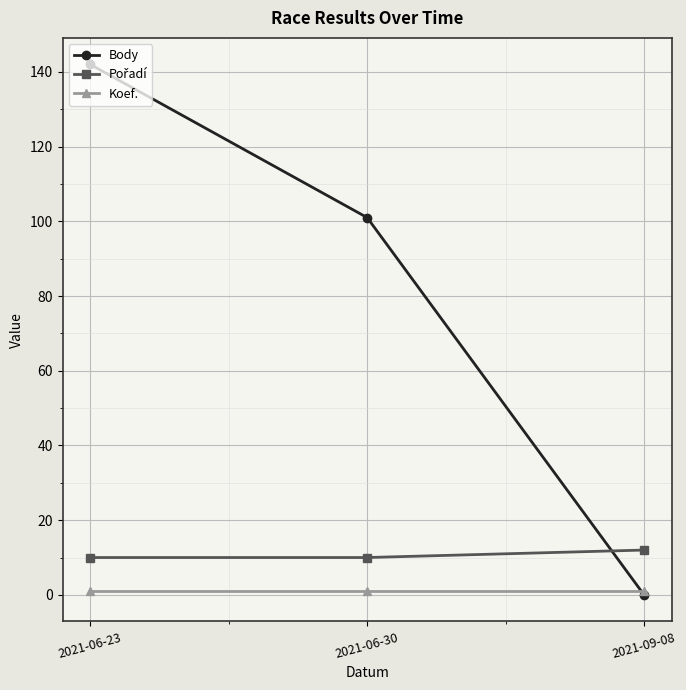

The value of Koef. at 2021-06-30 is 1. True or false?

True